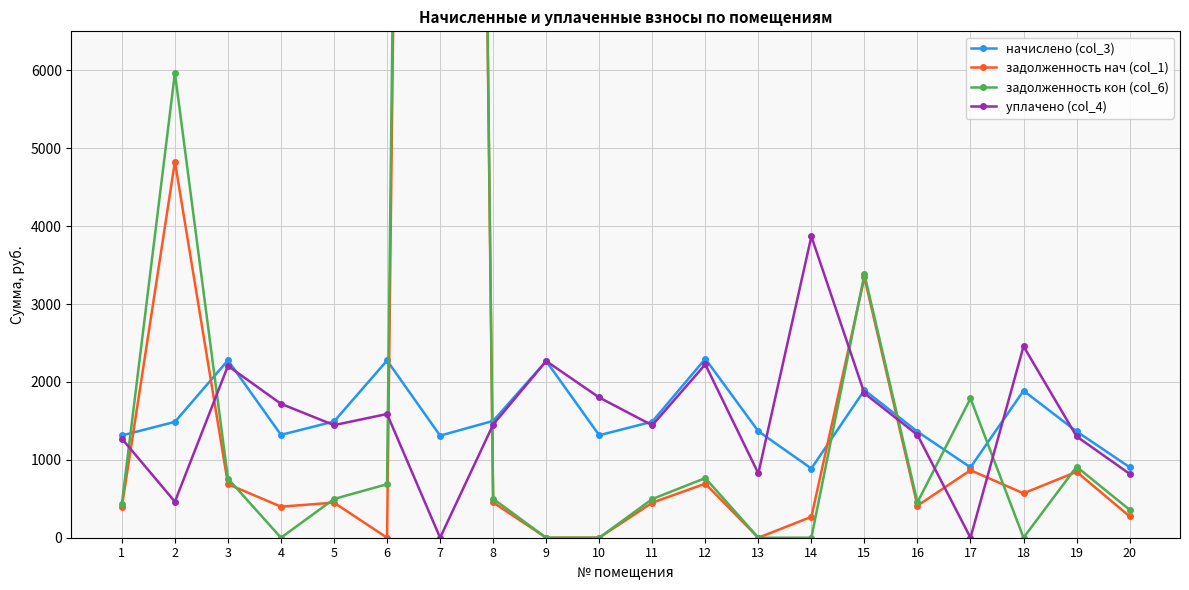

What is the total value across all series at 1?

3418.7